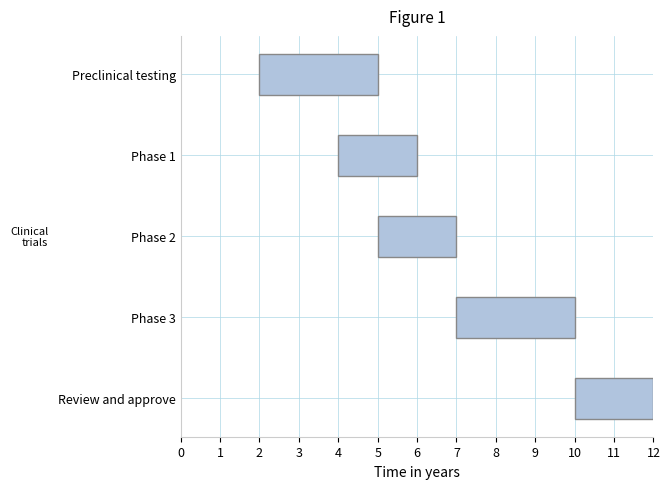

What is the change in value from Phase 2 to Phase 3?

+1